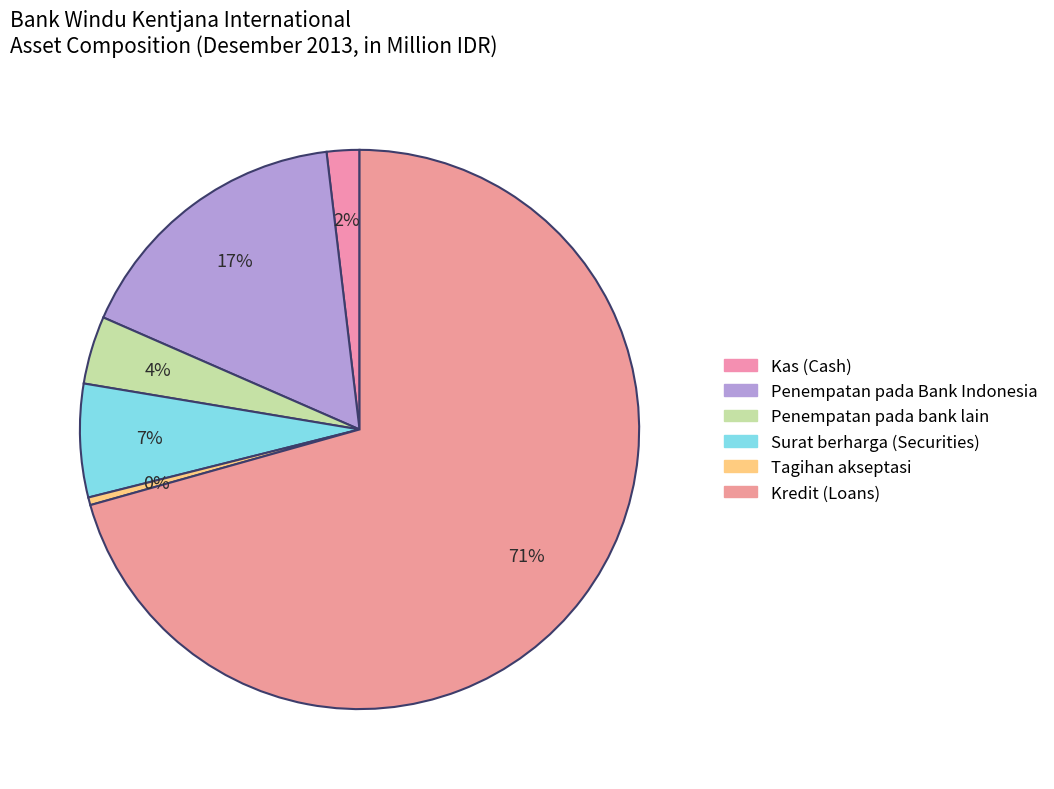

How many segments does this pie chart have?

6